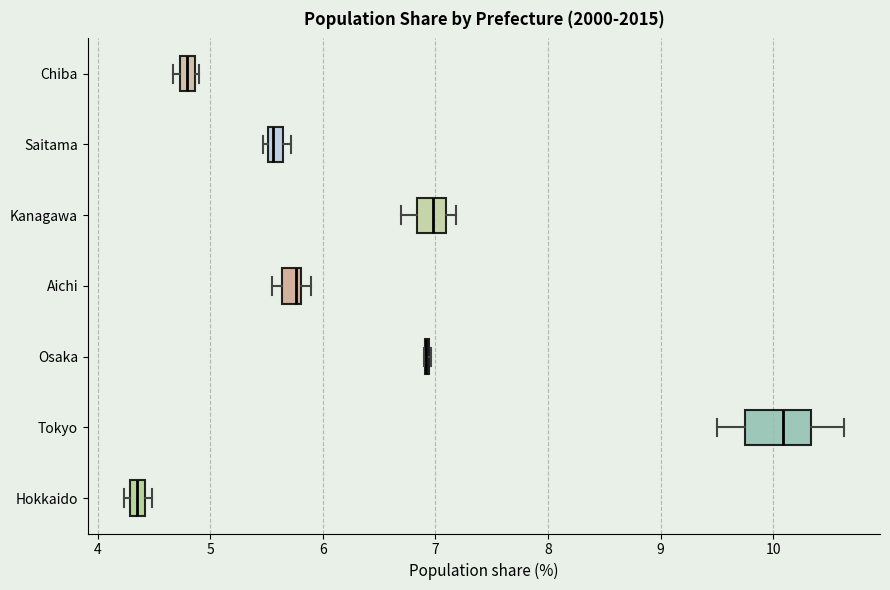

Where is the left edge of the box for Hokkaido on the x-axis? The values are not printed on the chart, so give them approximately, as read against the axis.

4.3